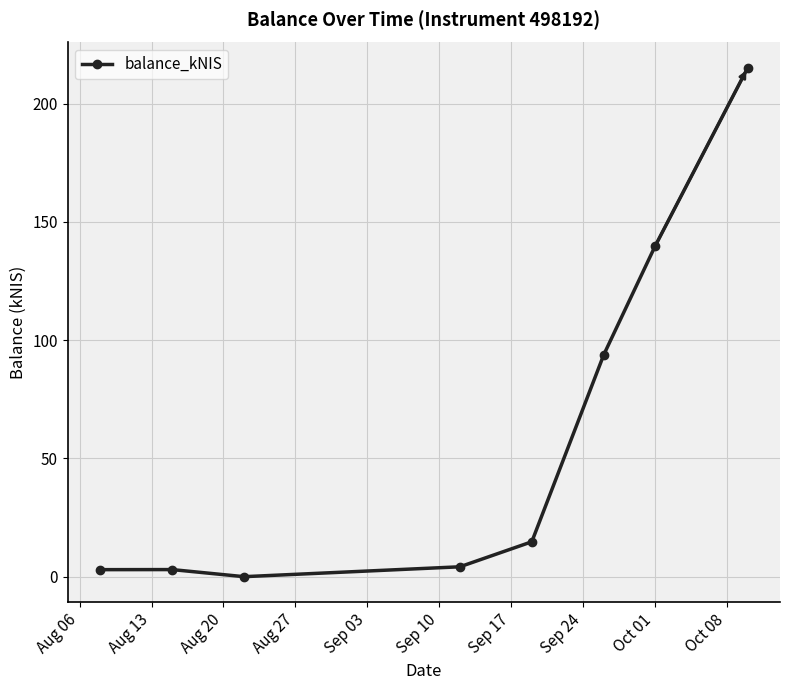

What is the greatest value displayed?

215.1